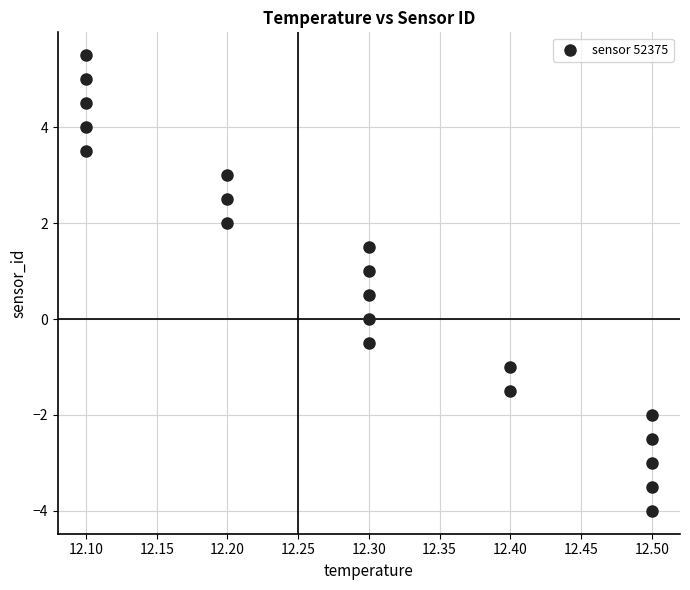

What is the range of Y values (max minus min)?

9.5